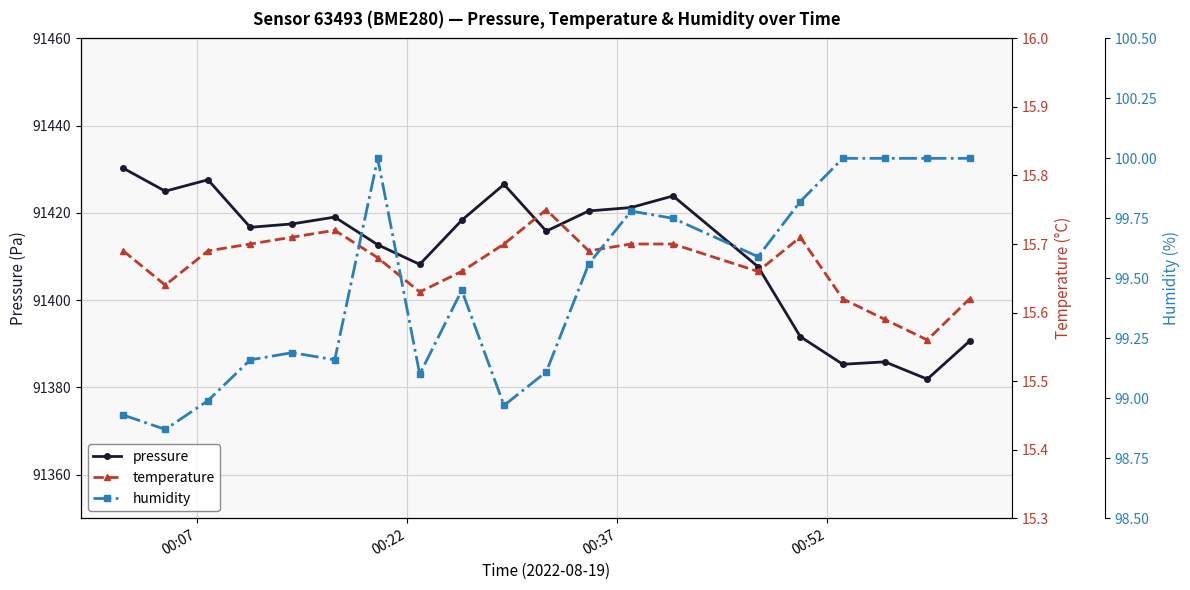

What is the value of the pressure point at the 10th from the left?

91426.5